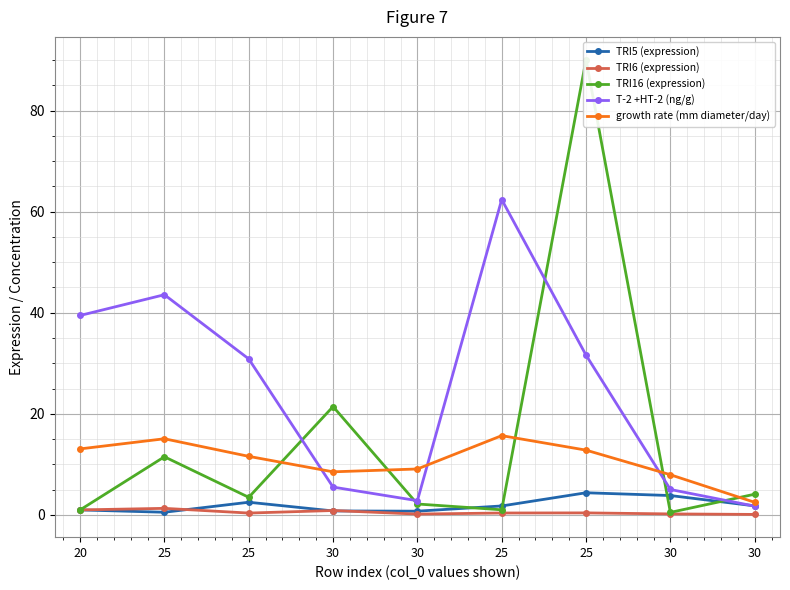

Between 25 and 30, which series saw the biggest shift?

T-2 +HT-2 (ng/g)